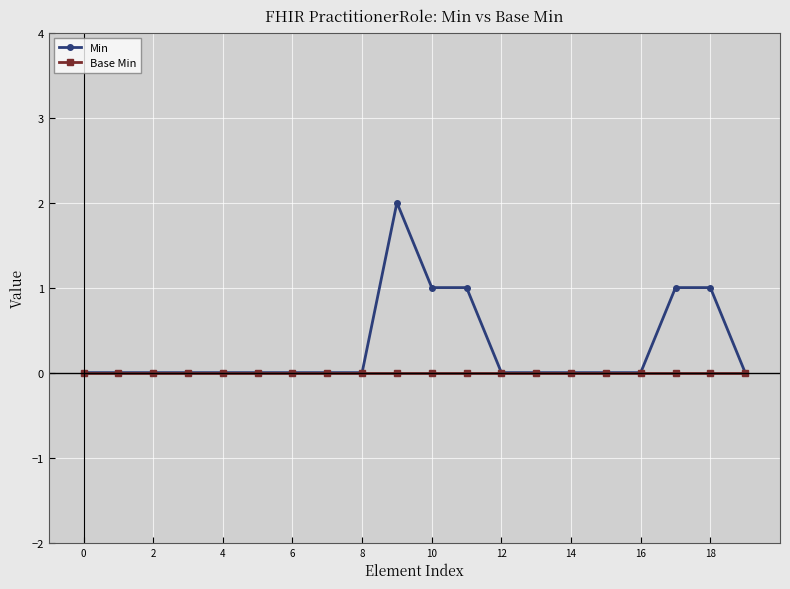

Which series has the largest range (max minus min)?

Min